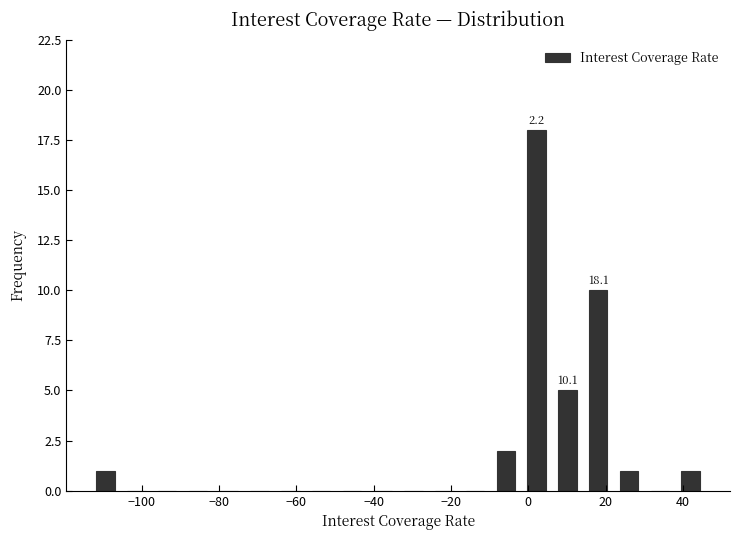

Read against the x-axis, roughly where is the centre of the tallest bar?

2